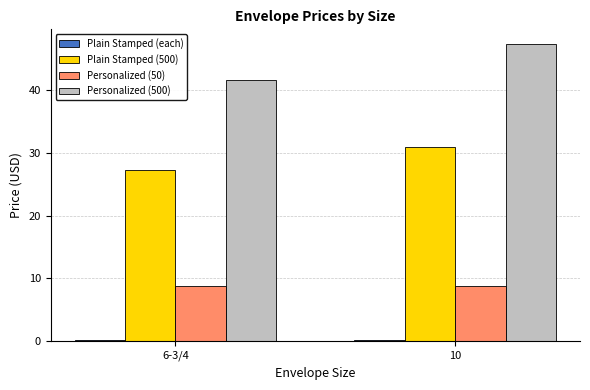

What is the average value of the Plain Stamped (500) series?

29.1